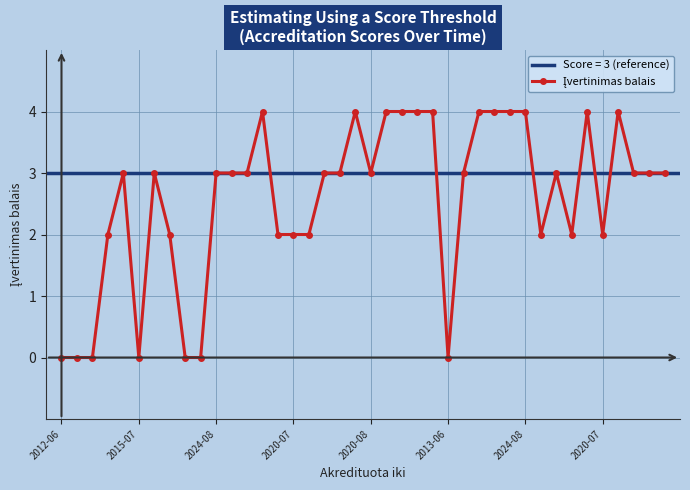

Which has a higher value, 2024-08 or 22?

22